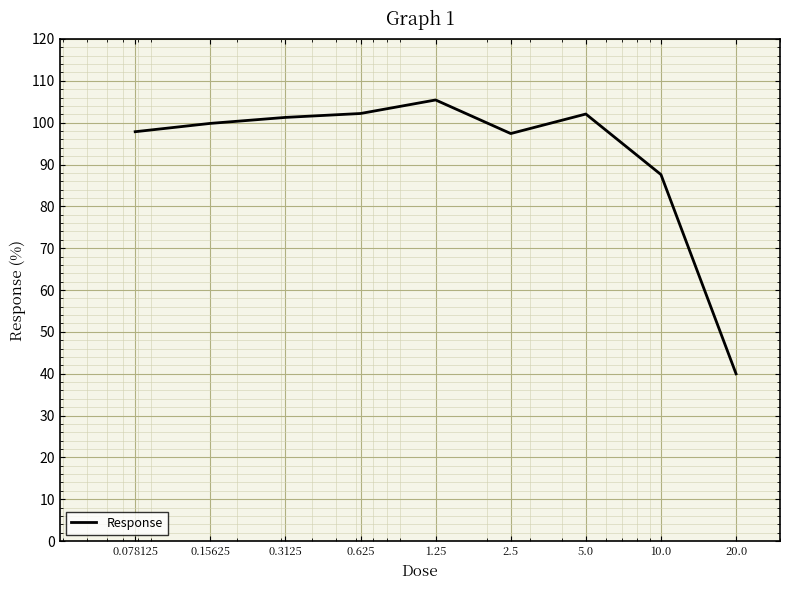

True or false: there are more than 0 points higher than both neighbors.

True